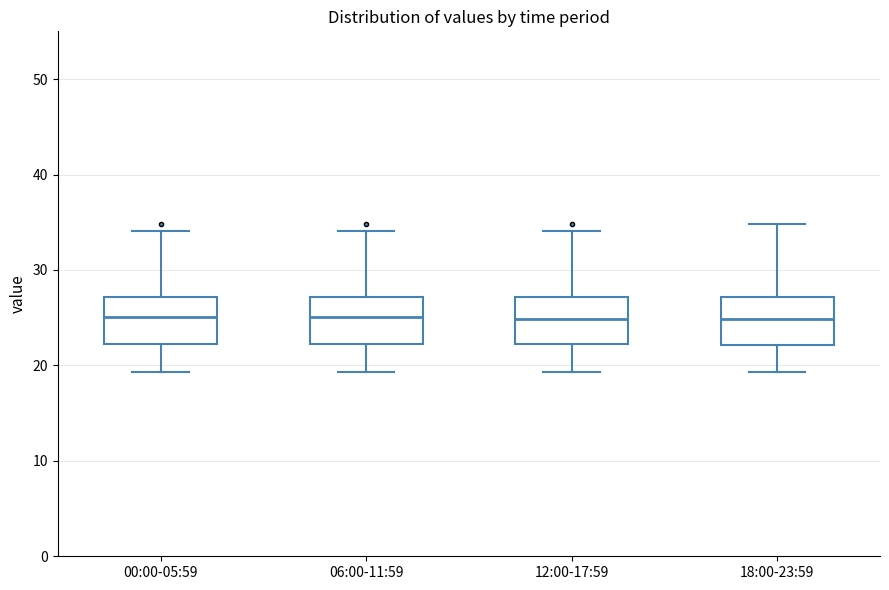

Where does the lower whisker of the box for 12:00-17:59 end on the y-axis? The values are not printed on the chart, so give them approximately, as read against the axis.

19